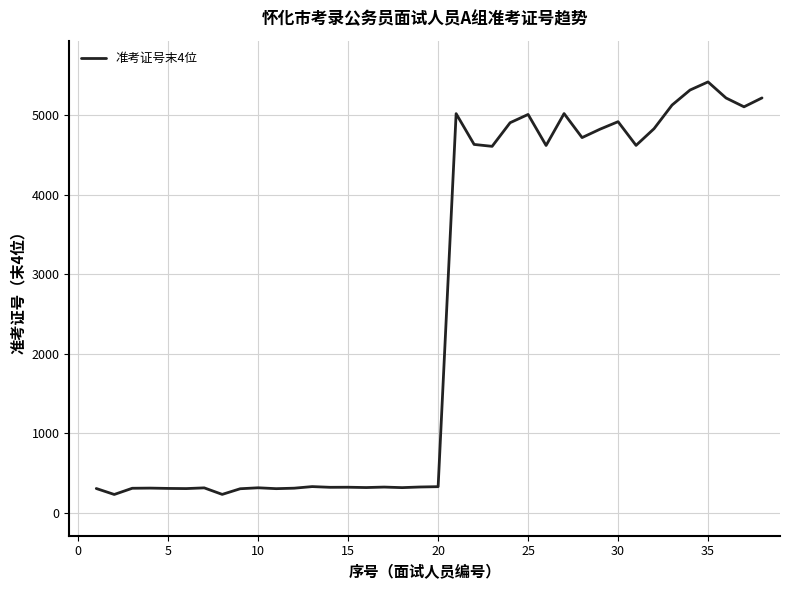

What is the difference between the maximum and minimum values?

5187